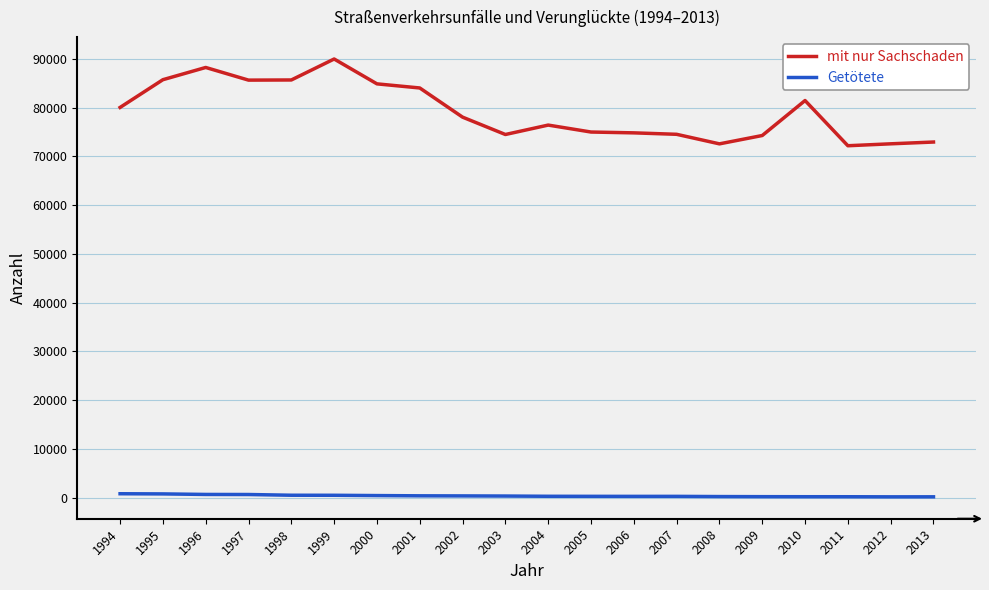

Which category has the highest value across all series?

1999